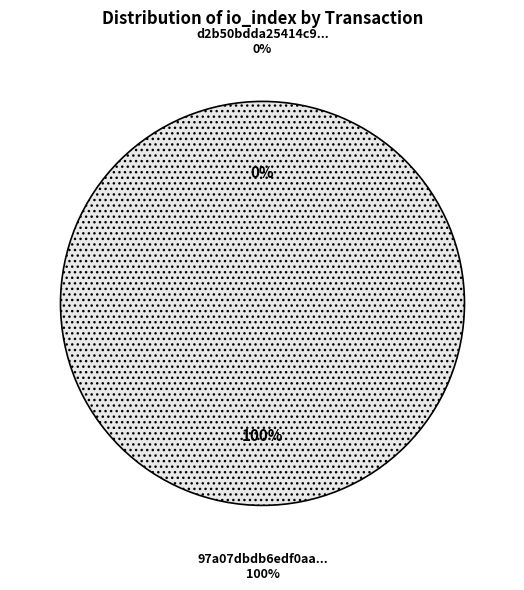

Count the number of slices in the pie.

2